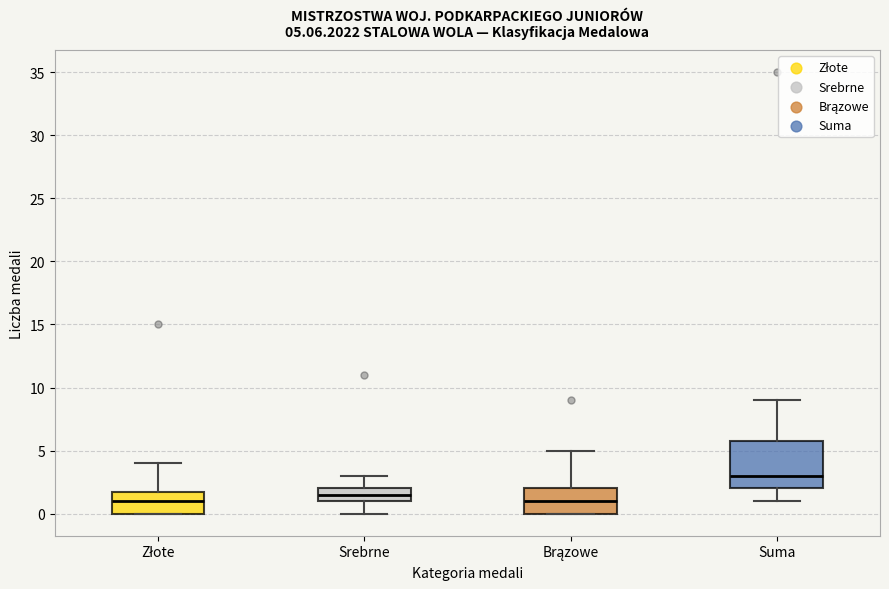

Which box's median line is the highest?

Suma